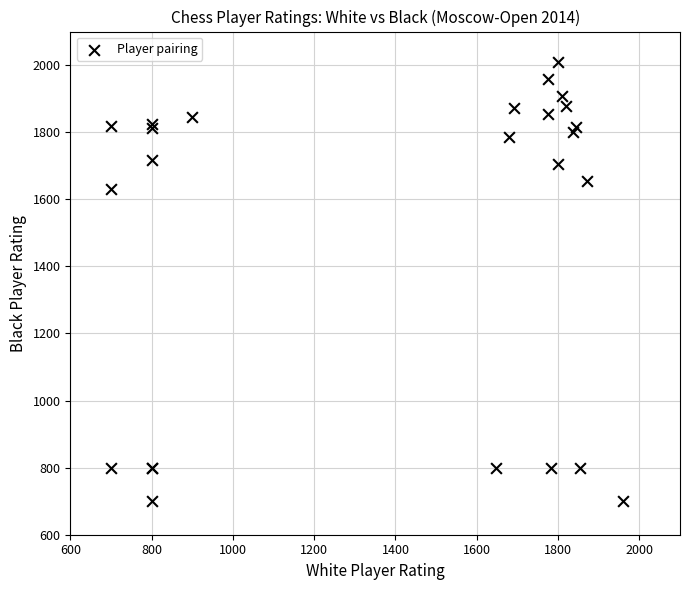

What Y value in the scatter plot is closest to 1354?

1630